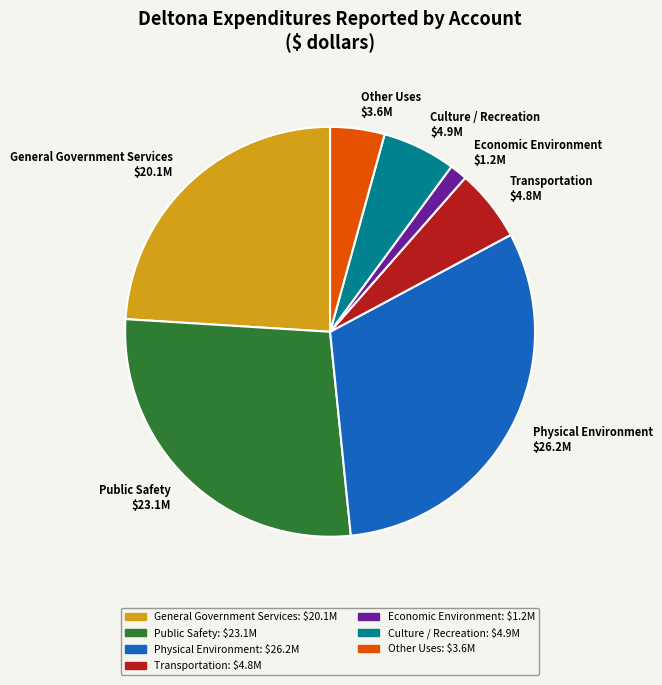

Is there any slice that represents more than half of the pie?

No